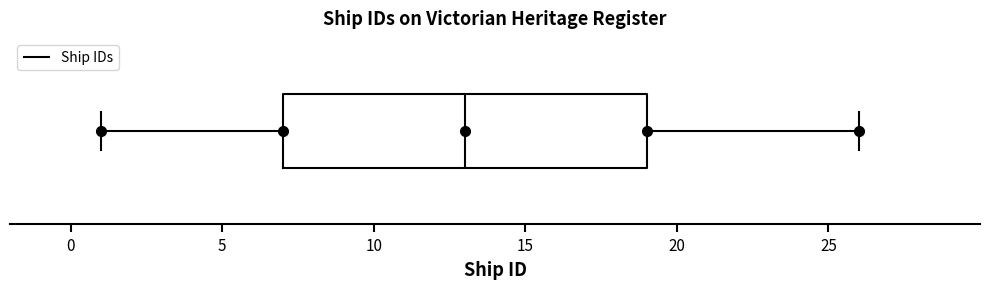

Read this box plot against the x-axis: the position of the median line, the range covered by the box, and the ends of both whiskers. The values are not printed on the chart, so give them approximately, as read against the axis.

median 13, box 7 to 19, whiskers 1 to 26